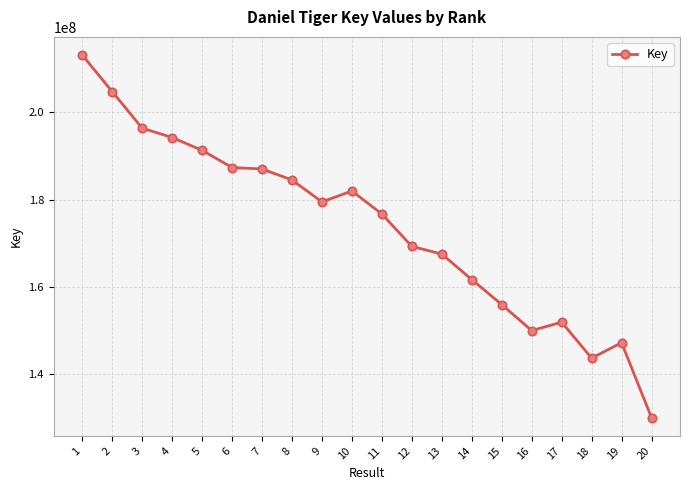

Does the chart have visible grid lines?

Yes